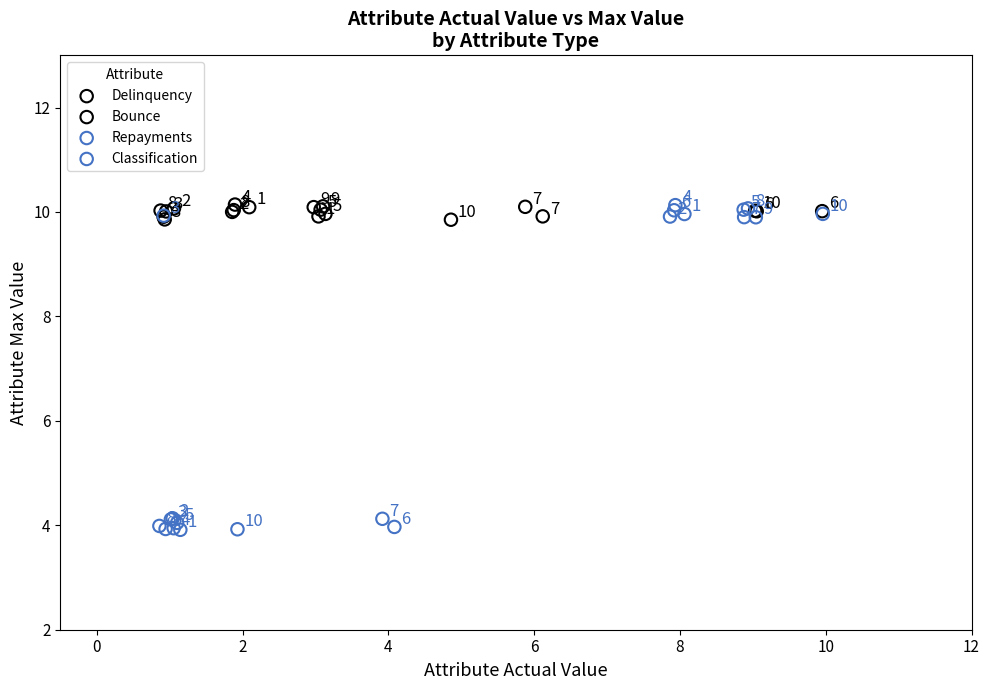

Which series has the largest Y range (max minus min)?

Delinquency